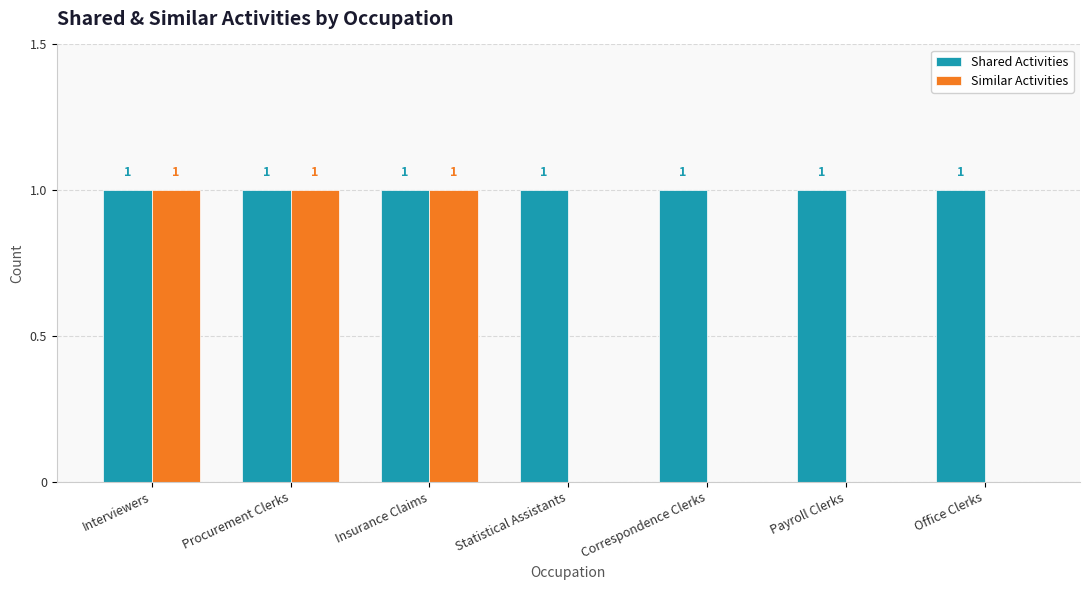

Reading left to right, what are all the values shown in this chart?

Shared Activities: Interviewers=1	Procurement Clerks=1	Insurance Claims=1	Statistical Assistants=1	Correspondence Clerks=1	Payroll Clerks=1	Office Clerks=1
Similar Activities: Interviewers=1	Procurement Clerks=1	Insurance Claims=1	Statistical Assistants=0	Correspondence Clerks=0	Payroll Clerks=0	Office Clerks=0